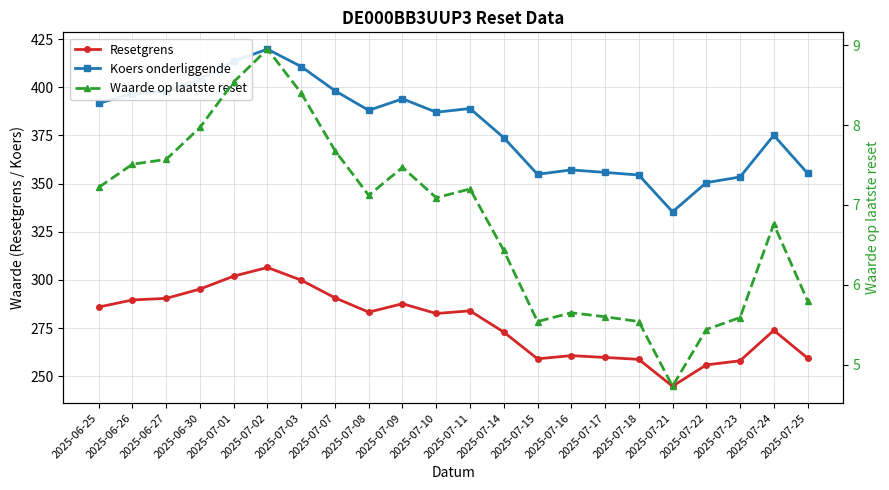

What is the label of the 12th point from the left?

2025-07-11